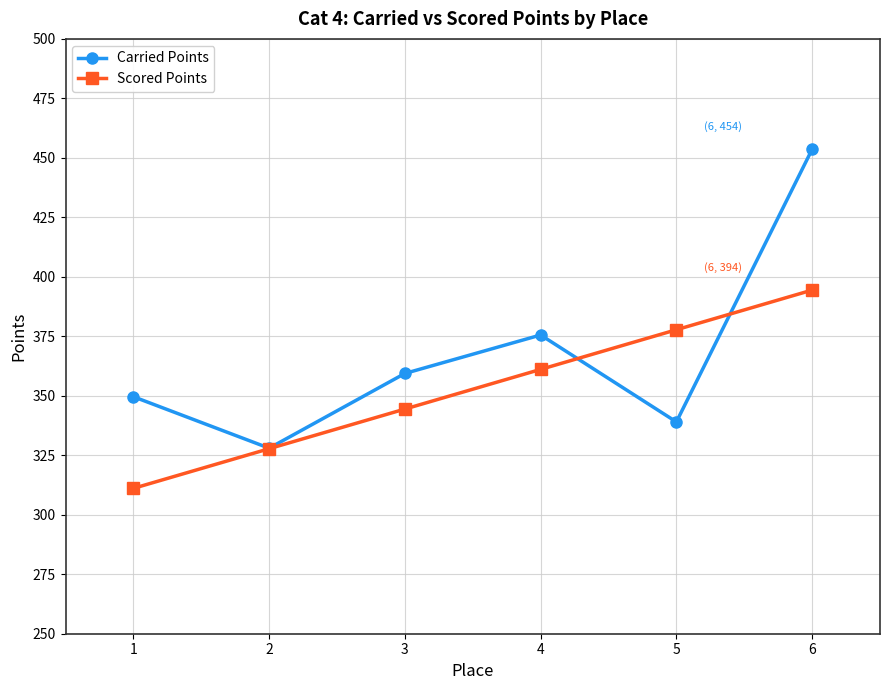

How many values in the Carried Points series exceed 359?

3